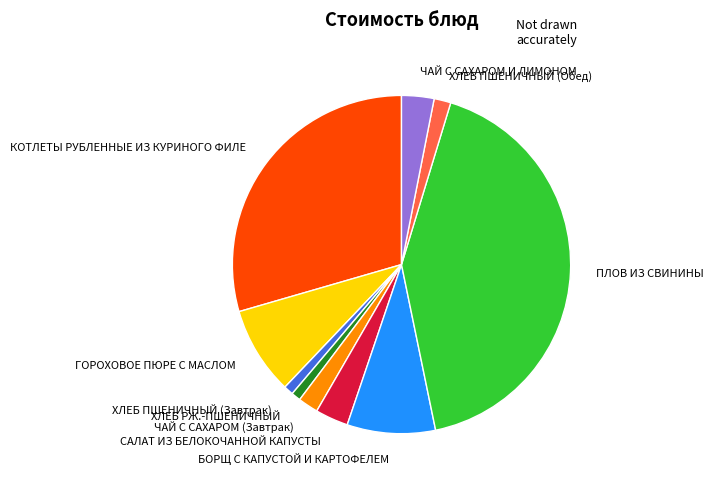

Is БОРЩ С КАПУСТОЙ И КАРТОФЕЛЕМ the majority of the pie?

No